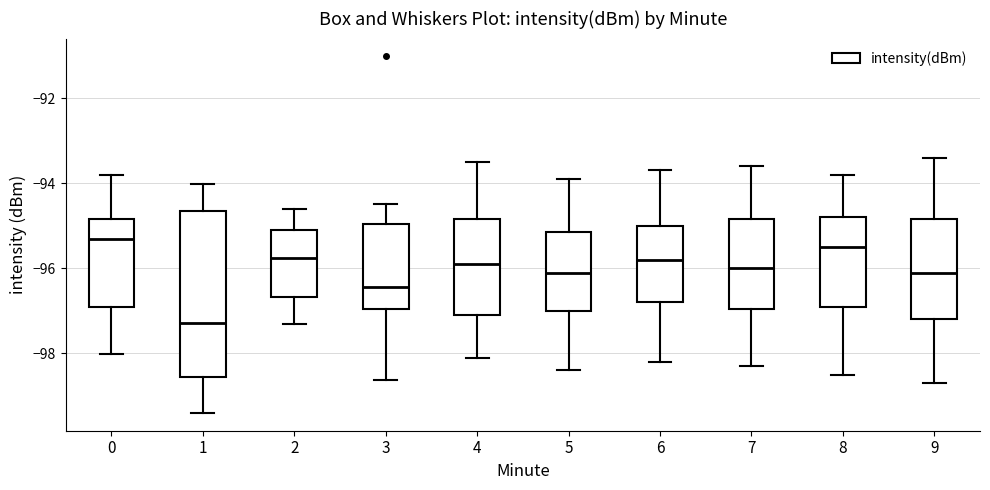

Comparing the boxes themselves (not the whiskers), which one is the tallest?

1